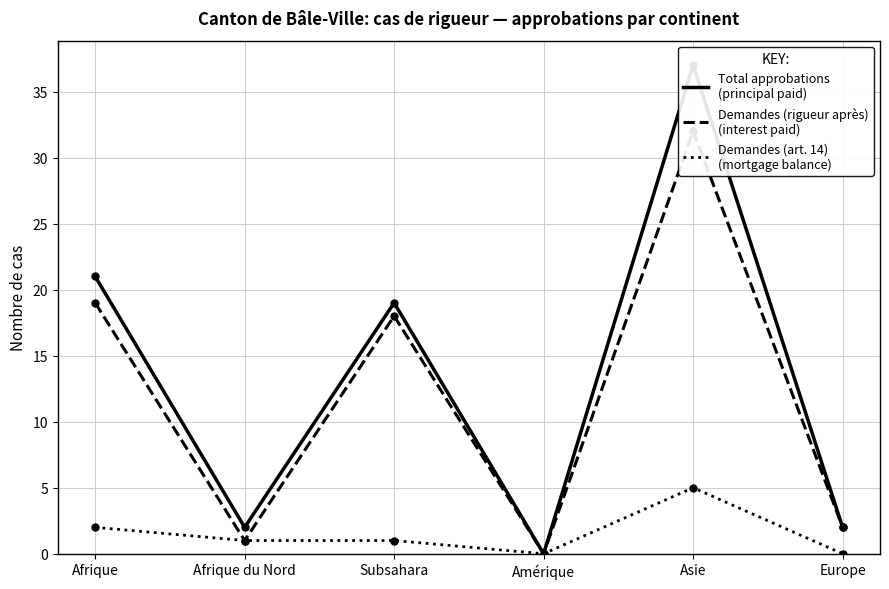

Is the value of Demandes (rigueur après) at Amérique greater than the value of Total approbations at Europe?

No